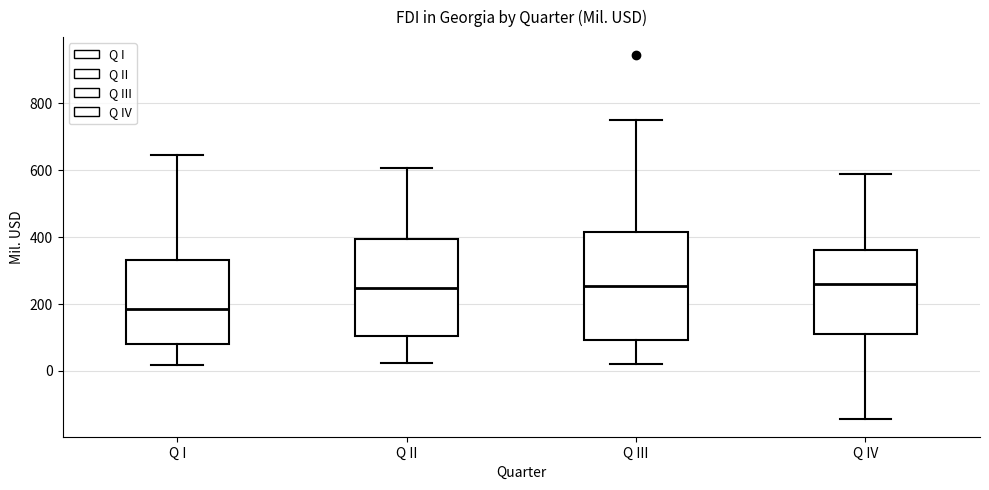

Where does the upper whisker of the box for Q II end on the y-axis? The values are not printed on the chart, so give them approximately, as read against the axis.

600